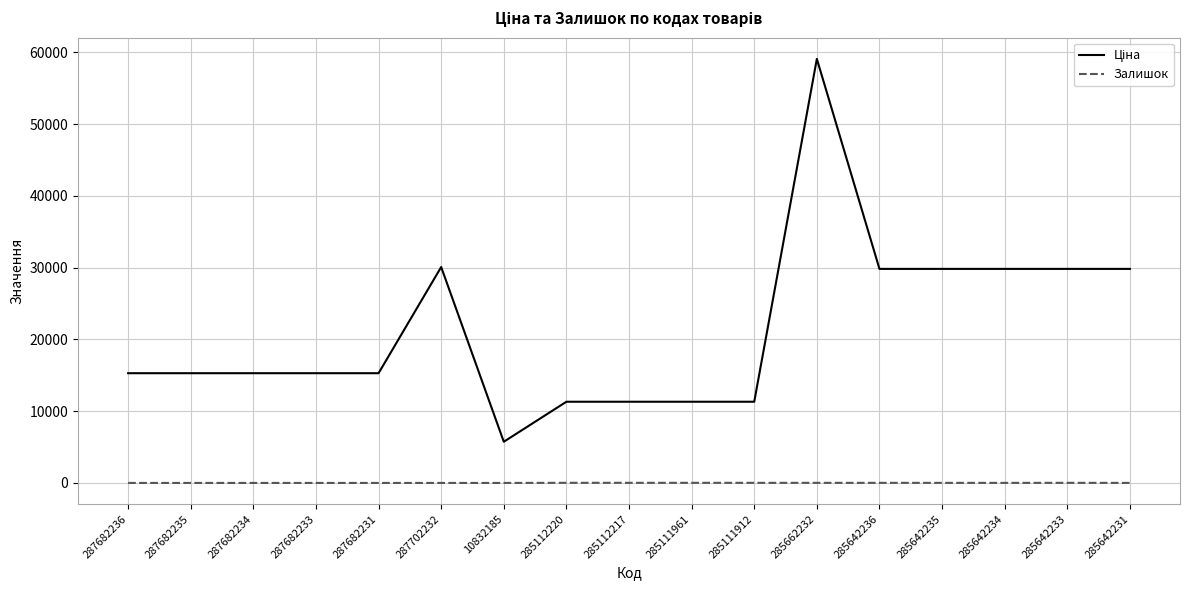

True or false: Залишок has a value of 0.0 at 287682233.

True